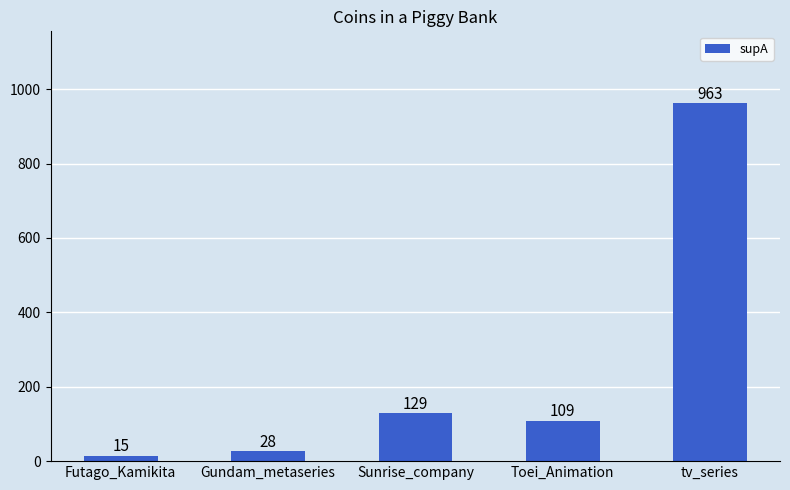

What is the smallest value displayed?

15